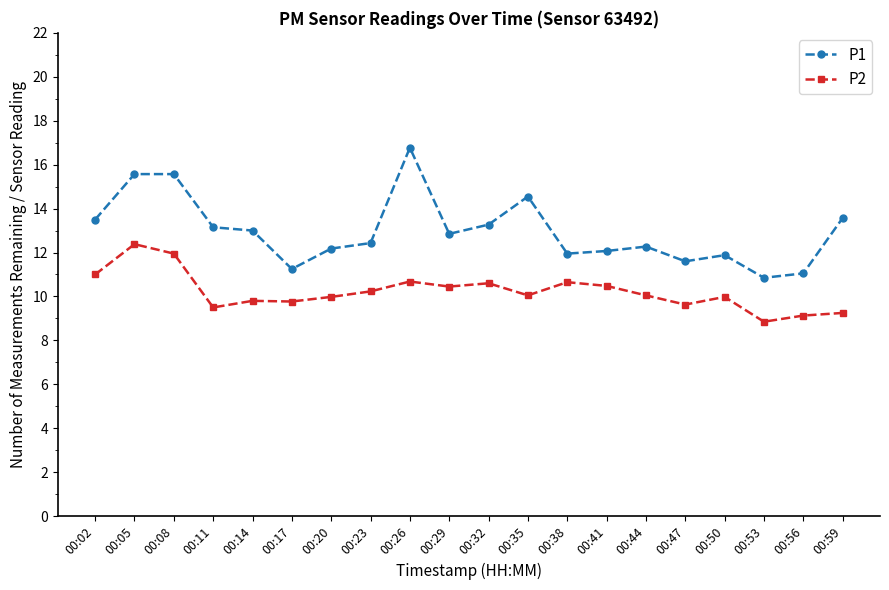

Is the value of P2 at 00:23 greater than the value of P1 at 00:59?

No